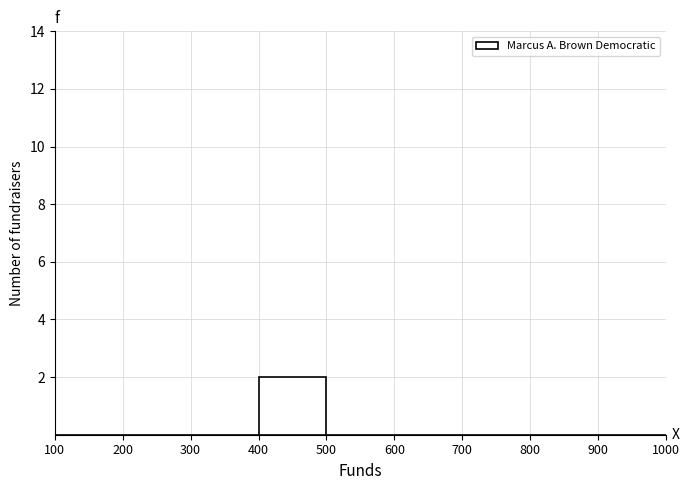

How tall is the bar that spans 400 to 500 on the x-axis? The values are not printed on the chart, so give them approximately, as read against the axis.

2